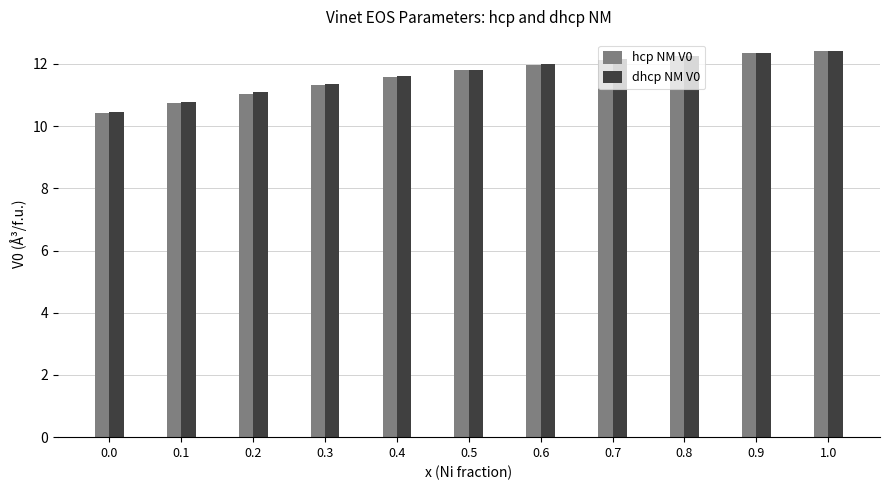

What is the minimum value shown in the chart?

10.4